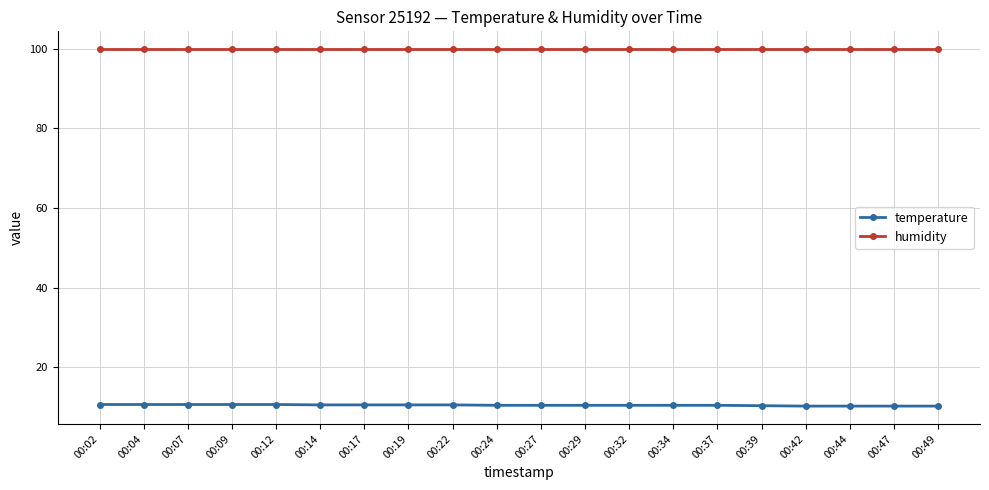

Is the value of temperature at 00:42 greater than the value of humidity at 00:32?

No